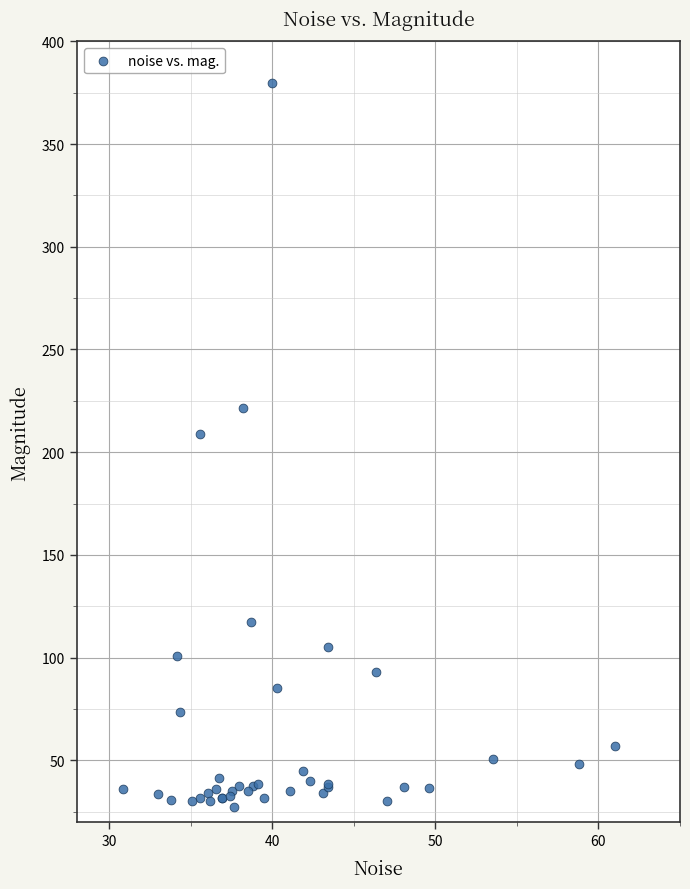

What Y value in the scatter plot is closest to 203?

208.8